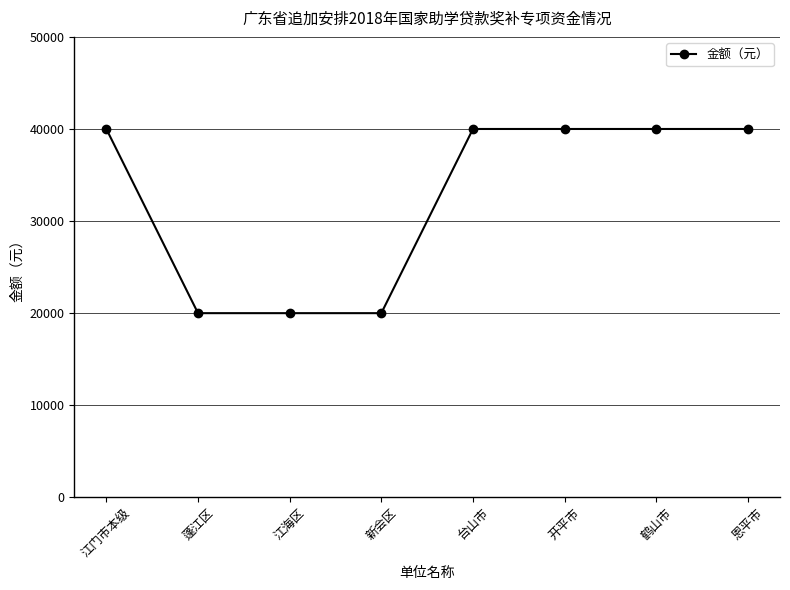

What is the label of the 7th point from the left?

鹤山市